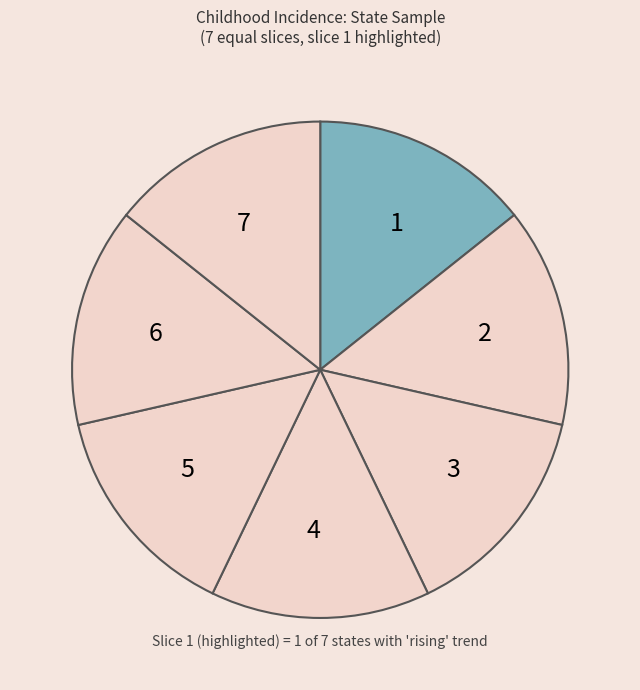

To the nearest percent, what is the average slice percentage?

14%